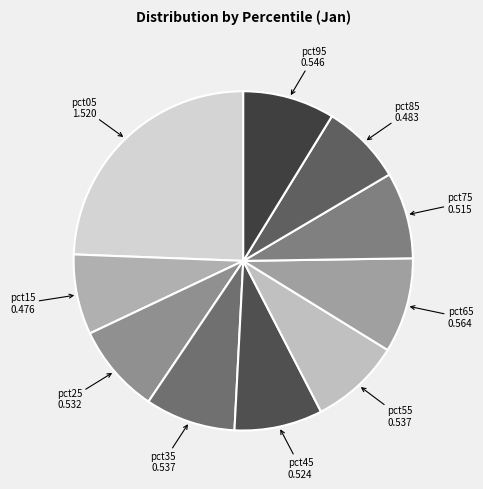

Count the number of slices in the pie.

10